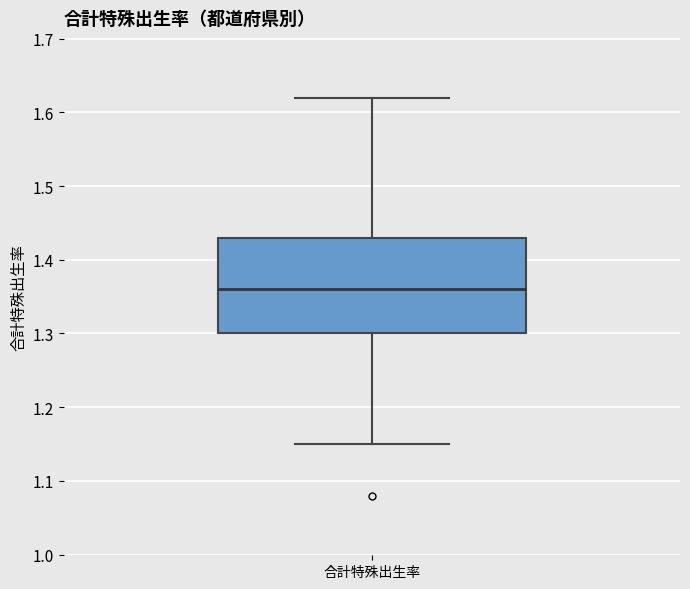

Read this box plot against the y-axis: the position of the median line, the range covered by the box, and the ends of both whiskers. The values are not printed on the chart, so give them approximately, as read against the axis.

median 1.36, box 1.30 to 1.43, whiskers 1.15 to 1.62